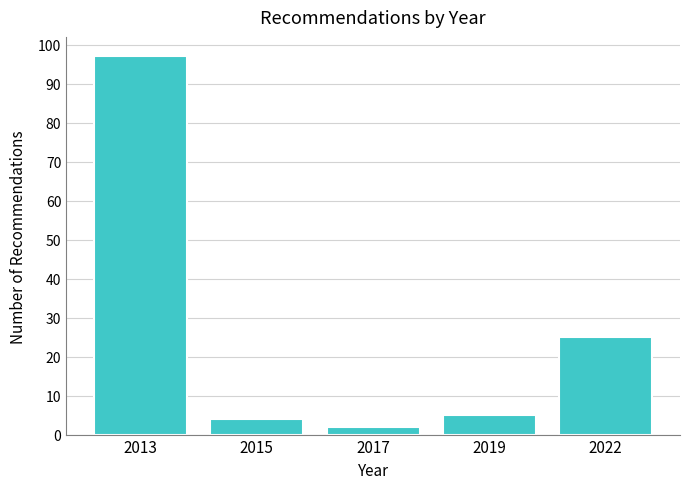

Reading left to right, what are all the values shown in this chart?

2013=97	2015=4	2017=2	2019=5	2022=25